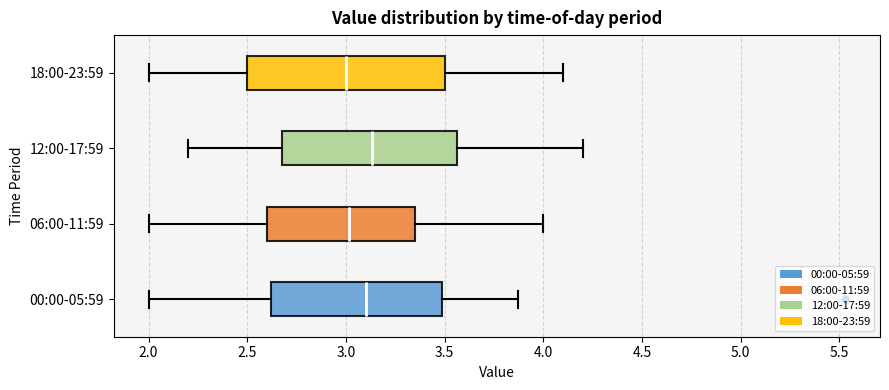

Reading bottom to top, read every box against the x-axis: the position of its median line, the range the box covers, and the ends of its whiskers. The values are not printed on the chart, so give them approximately, as read against the axis.

00:00-05:59: median 3.10, box 2.60 to 3.50, whiskers 2.00 to 3.85
06:00-11:59: median 3.00, box 2.60 to 3.35, whiskers 2.00 to 4.00
12:00-17:59: median 3.15, box 2.70 to 3.55, whiskers 2.20 to 4.20
18:00-23:59: median 3.00, box 2.50 to 3.50, whiskers 2.00 to 4.10